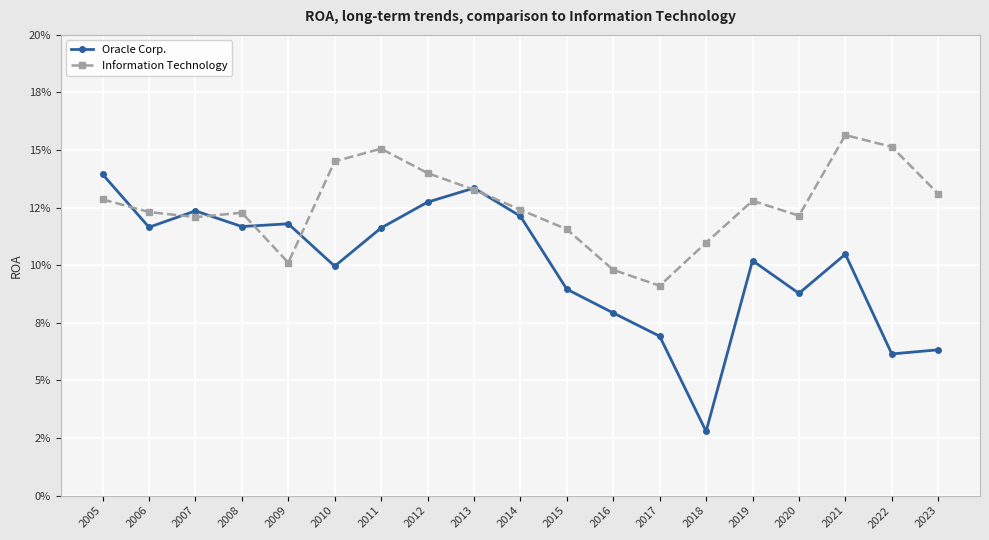

Does the chart have visible grid lines?

Yes